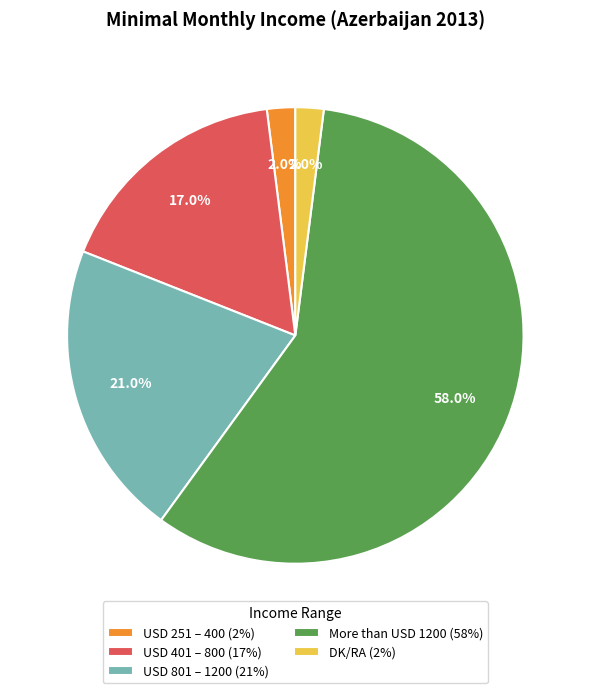

Which category has the biggest portion of the pie?

More than USD 1200 (58%)